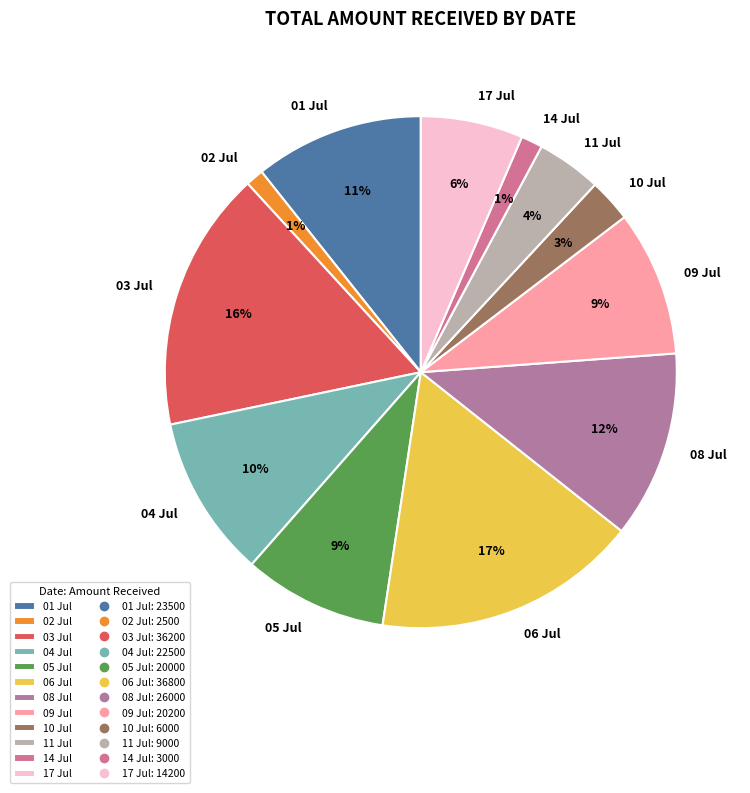

Which has a higher value, 17 Jul or 03 Jul?

03 Jul